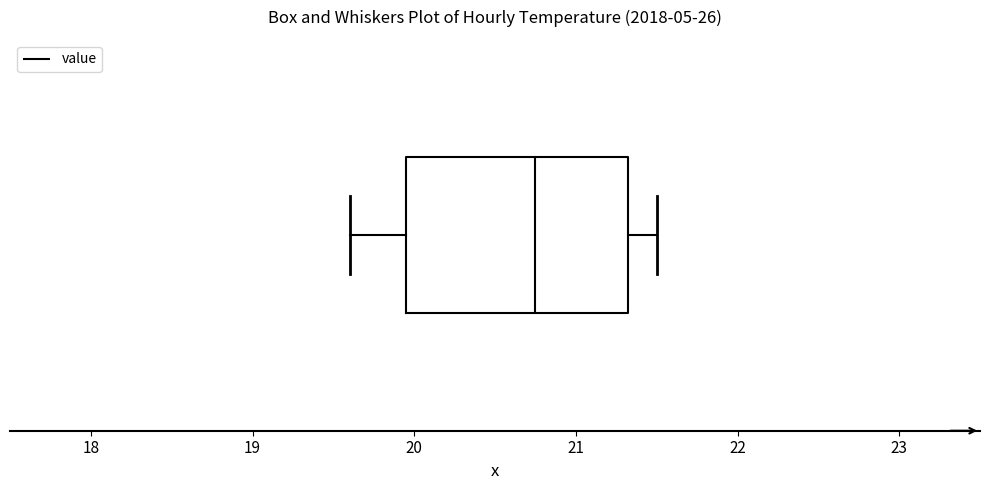

Where is the right edge of the box on the x-axis? The values are not printed on the chart, so give them approximately, as read against the axis.

21.3